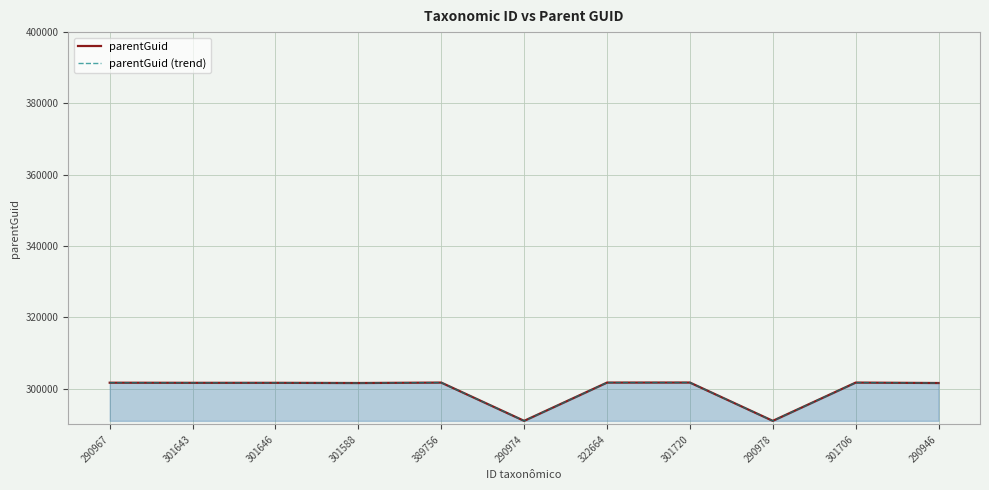

True or false: parentGuid (trend) and parentGuid intersect in this chart.

False